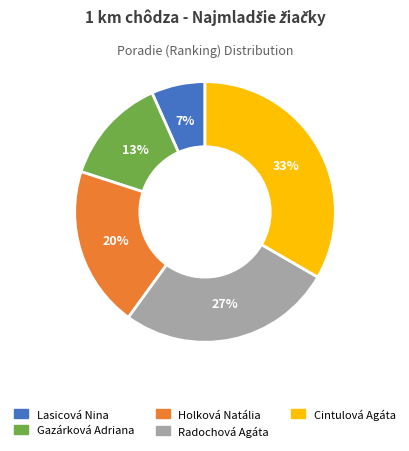

Which category has the smallest portion of the pie?

Lasicová Nina